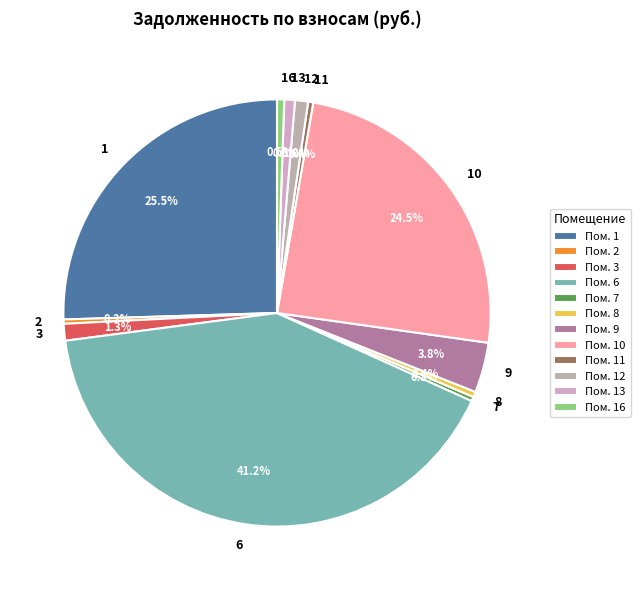

Do 11 and 12 together represent more than half of the pie?

No